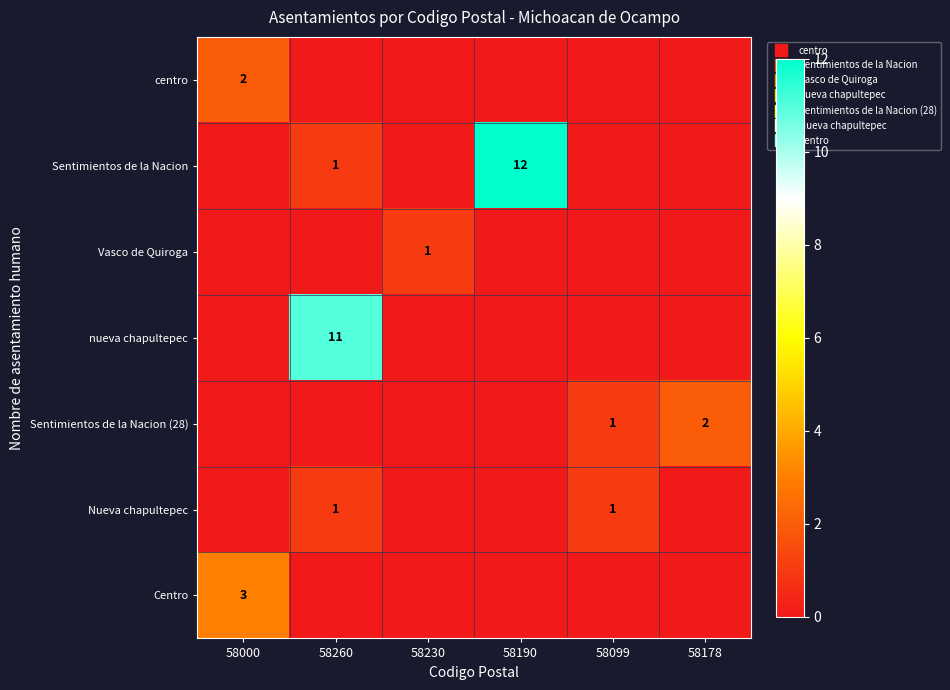

Is the value of nueva chapultepec at 58260 greater than the value of Sentimientos de la Nacion at 58230?

Yes